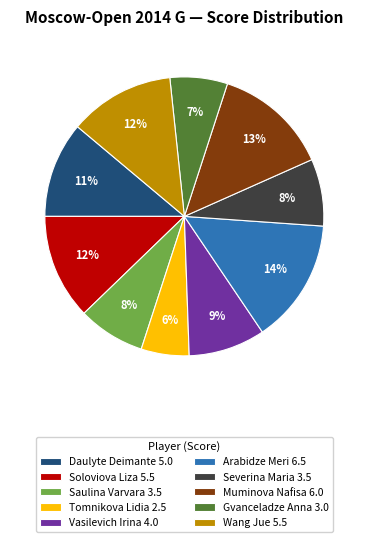

Is it true that Severina Maria is 8% of the pie?

True